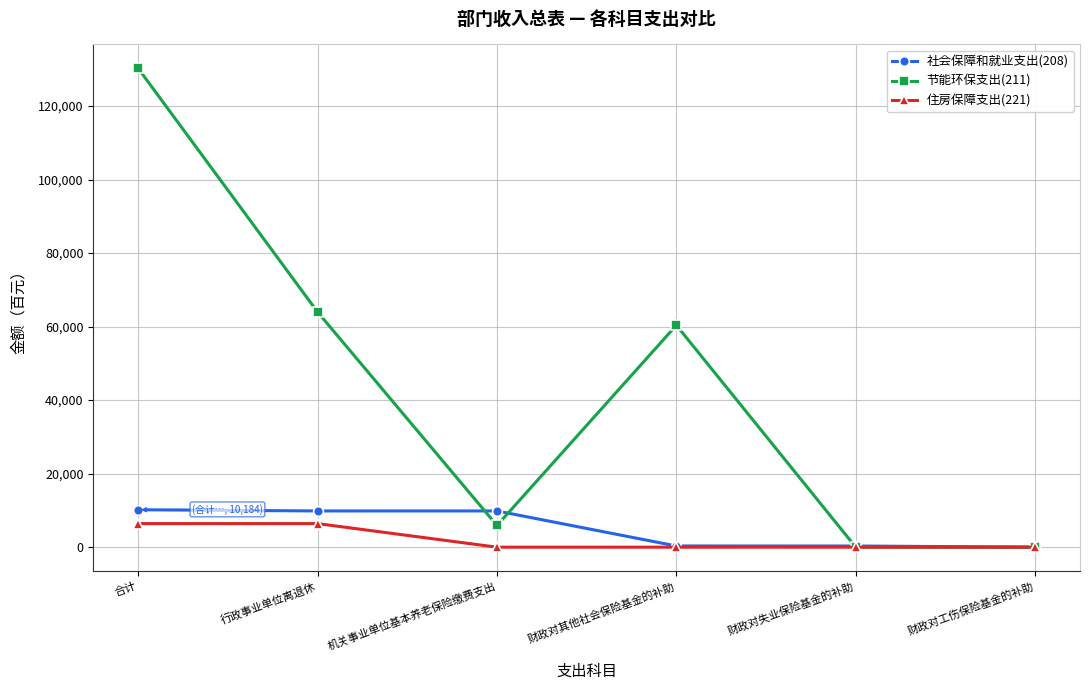

Which category has the highest value across all series?

合计